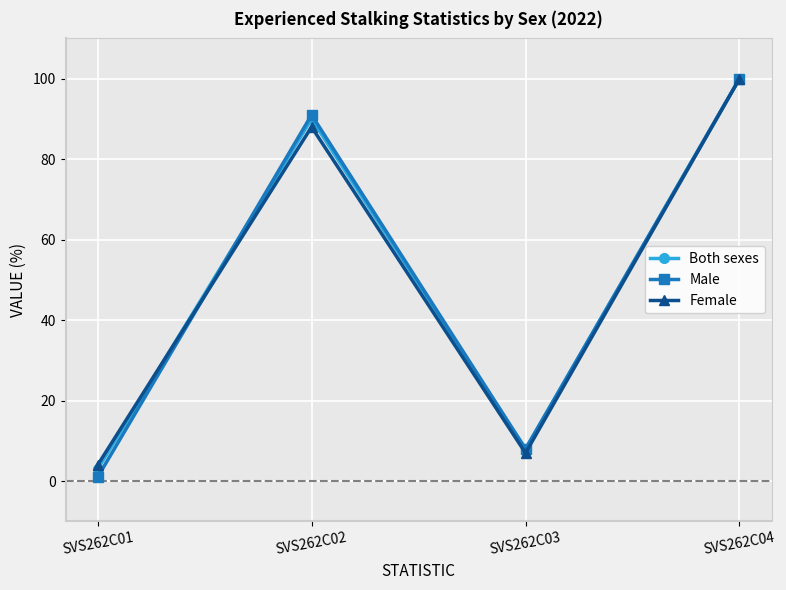

How many values in the Female series are below 88?

2